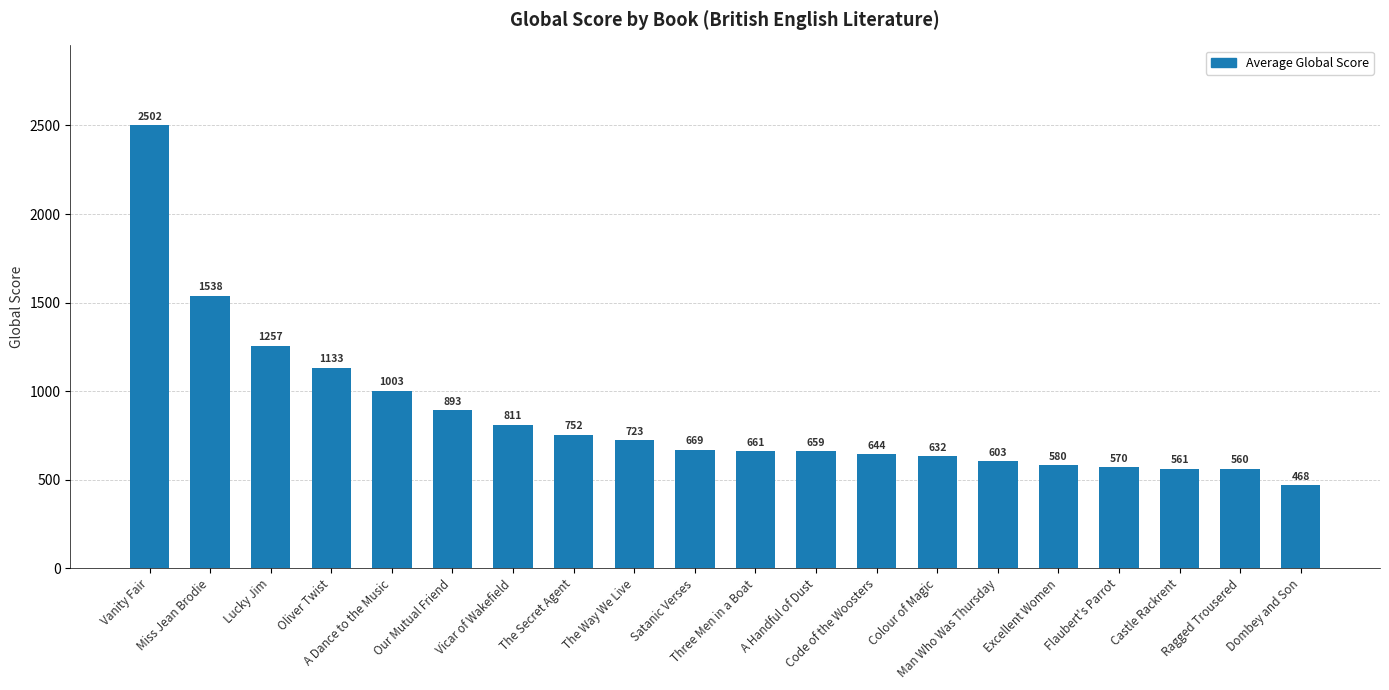

Between A Dance to the Music and Vanity Fair, which is larger?

Vanity Fair